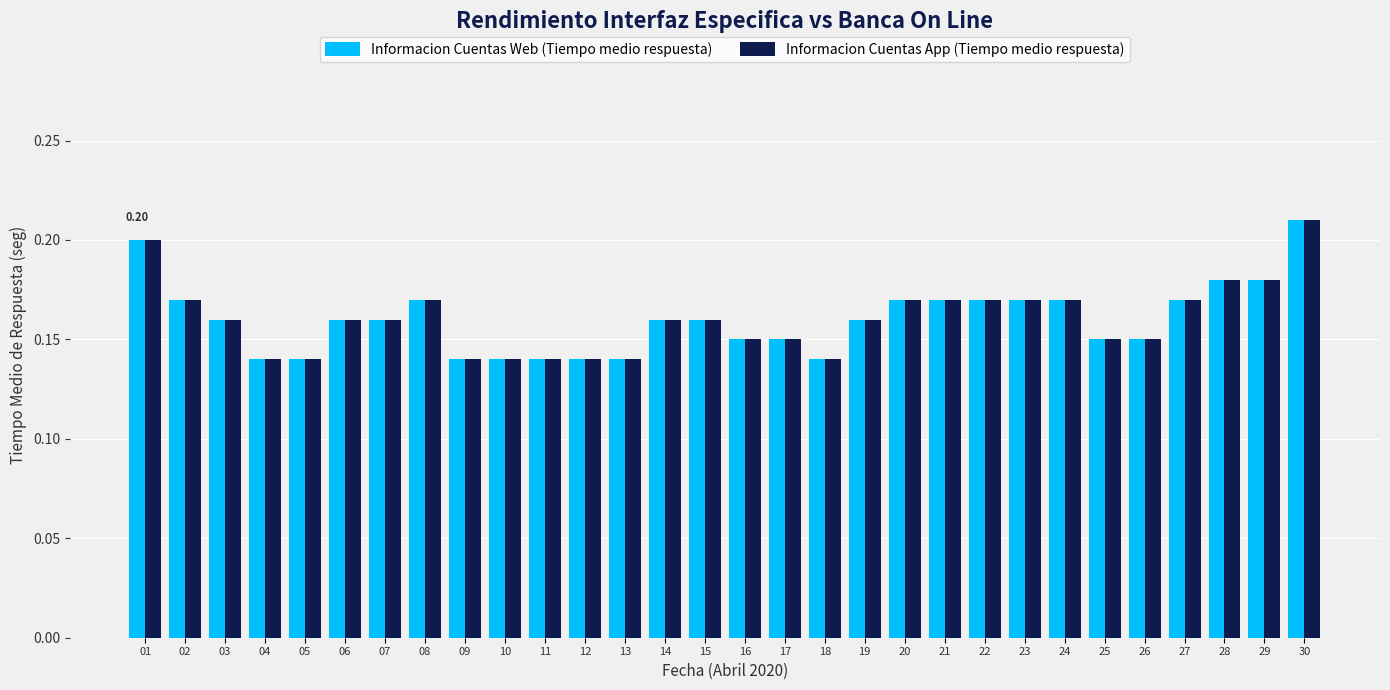

How many distinct data groups are displayed?

2